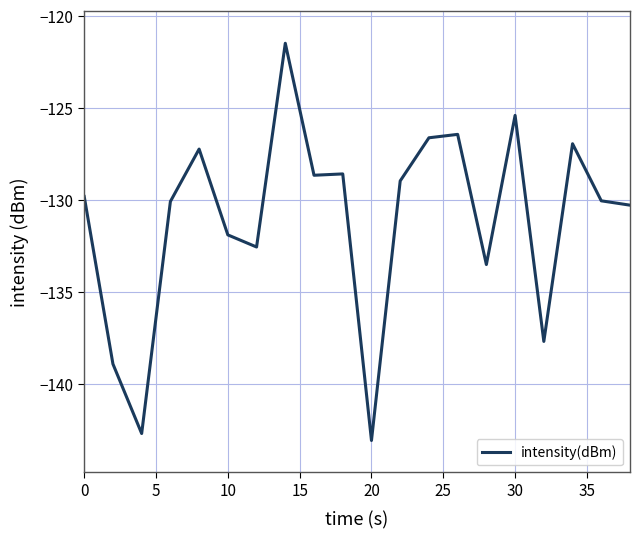

What is the maximum value shown in the chart?

-121.5